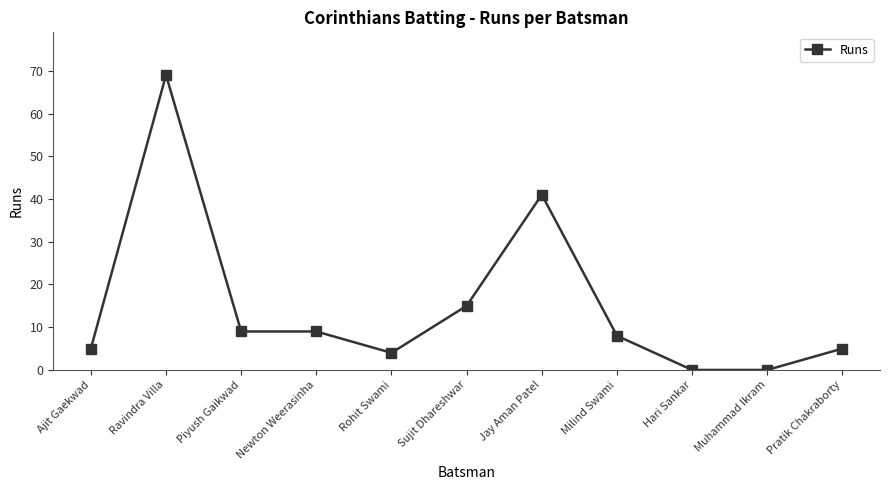

How many values are below 8?

5